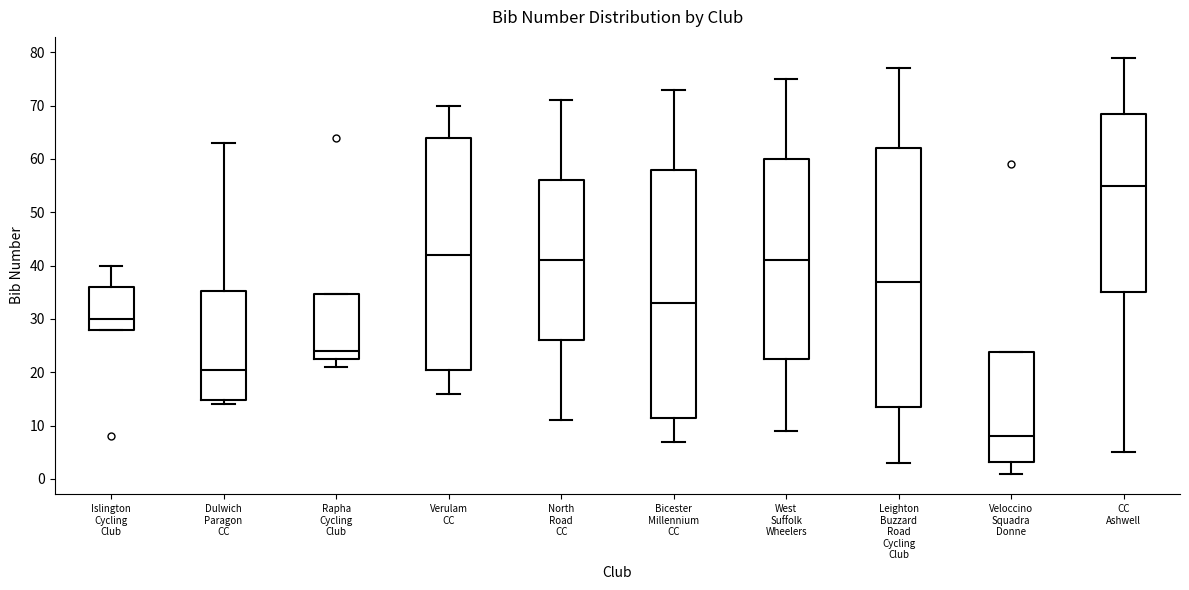

Reading left to right, transcribe this box plot: for each box, give where its median line is, the range the box spans, and where its two whiskers end, as read against the y-axis. The values are not printed on the chart, so give them approximately, as read against the axis.

Islington Cycling Club: median 30, box 28 to 36, whiskers 28 to 40
Dulwich Paragon CC: median 21, box 15 to 35, whiskers 14 to 63
Rapha Cycling Club: median 24, box 23 to 35, whiskers 21 to 35
Verulam CC: median 42, box 21 to 64, whiskers 16 to 70
North Road CC: median 41, box 26 to 56, whiskers 11 to 71
Bicester Millennium CC: median 33, box 12 to 58, whiskers 7 to 73
West Suffolk Wheelers: median 41, box 23 to 60, whiskers 9 to 75
Leighton Buzzard Road Cycling Club: median 37, box 14 to 62, whiskers 3 to 77
Veloccino Squadra Donne: median 8, box 3 to 24, whiskers 1 to 24
CC Ashwell: median 55, box 35 to 69, whiskers 5 to 79